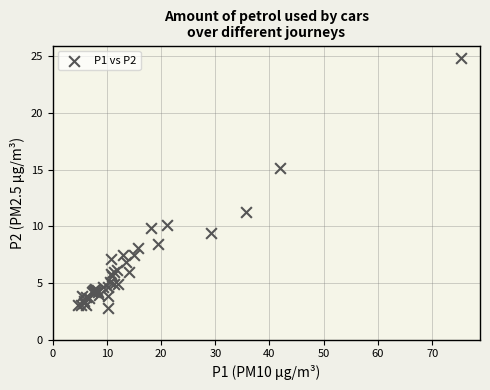

What Y value in the scatter plot is closest to 13?

11.3